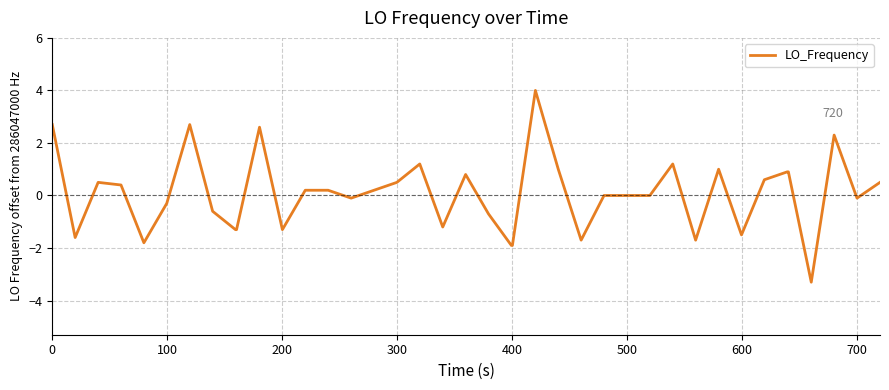

What is the difference between the maximum and minimum values?

7.3